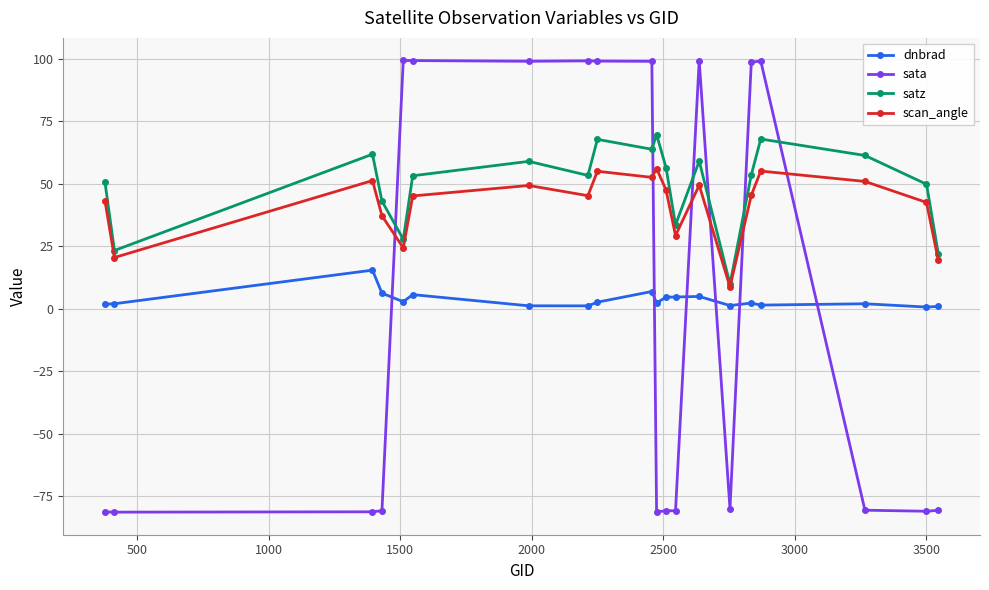

Rank the series by their maximum value, from lowest to highest.

dnbrad, scan_angle, satz, sata